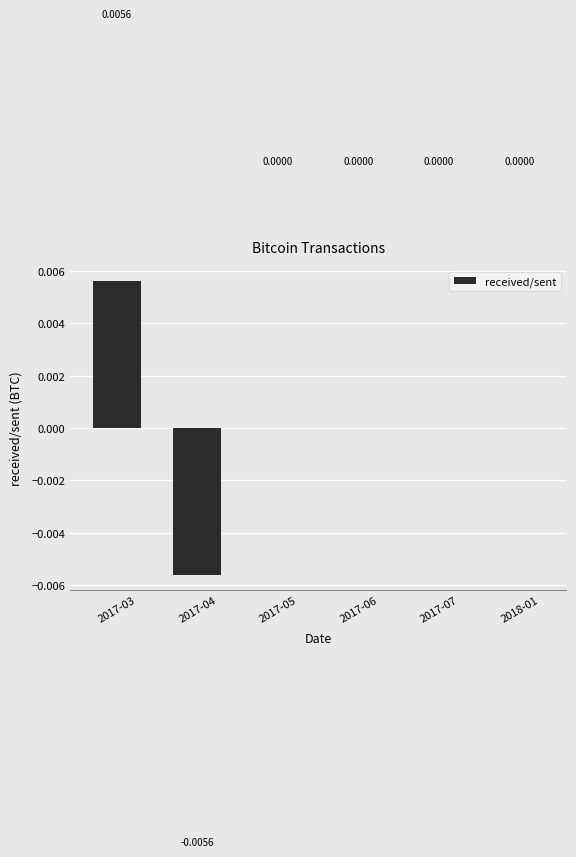

The chart shows a value of -0.0 at 2017-04. True or false?

True